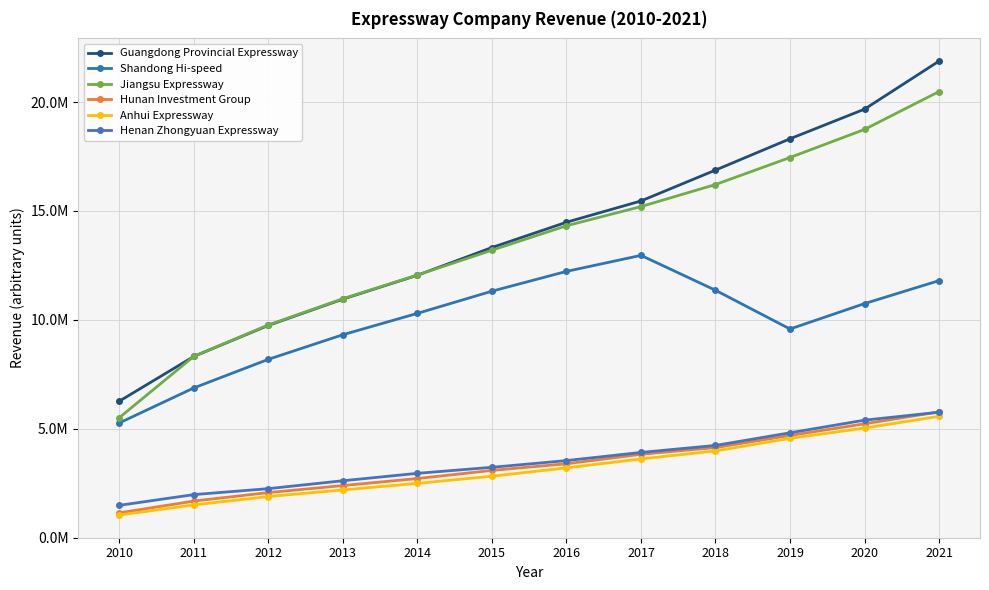

What are all the series names shown in the legend?

Guangdong Provincial Expressway, Shandong Hi-speed, Jiangsu Expressway, Hunan Investment Group, Anhui Expressway, Henan Zhongyuan Expressway